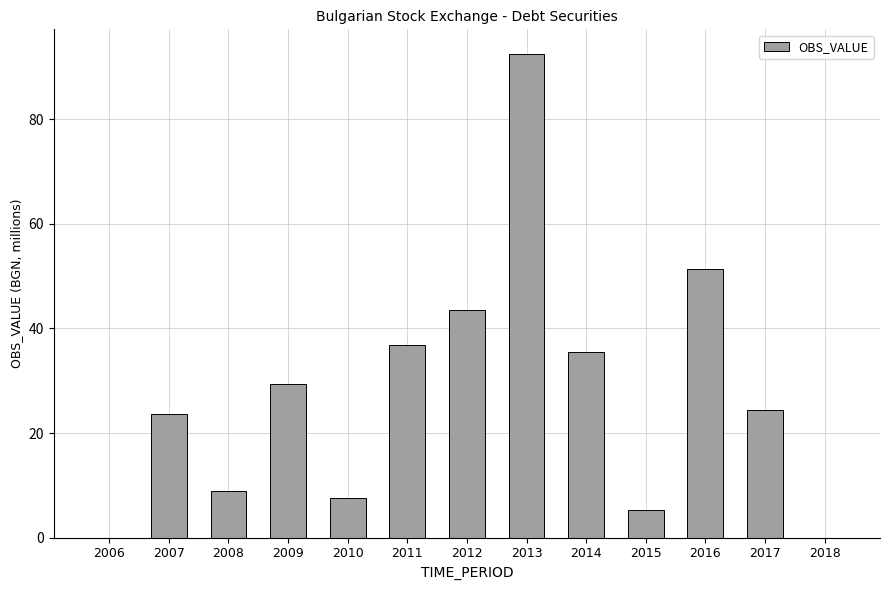

Where is the data nearest to the value 46?

2012